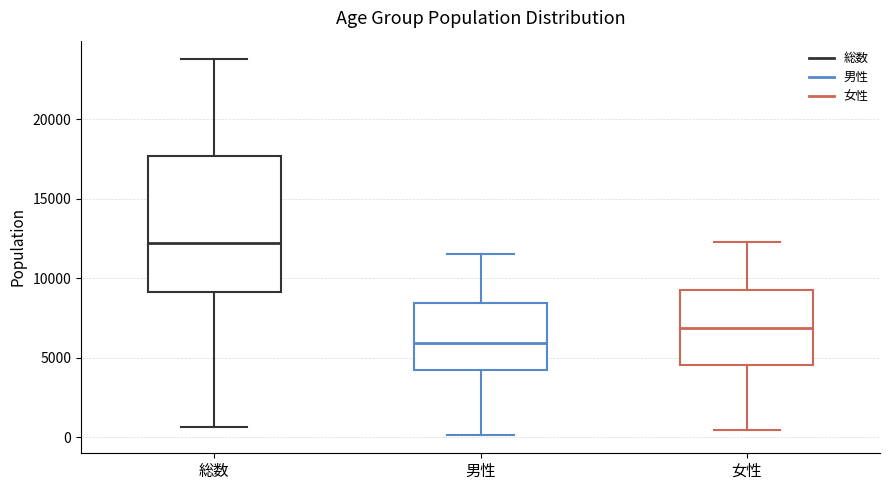

Where does the upper whisker of the box for 男性 end on the y-axis? The values are not printed on the chart, so give them approximately, as read against the axis.

11500